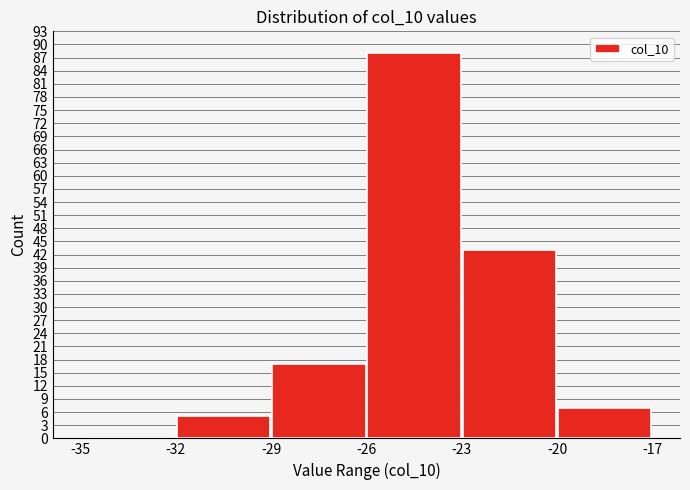

Reading left to right, list every bar in this chart as the range it spans on the x-axis followed by its height. The values are not printed on the chart, so give them approximately, as read against the axis.

-35 to -32: 0
-32 to -29: 5
-29 to -26: 17
-26 to -23: 88
-23 to -20: 43
-20 to -17: 7